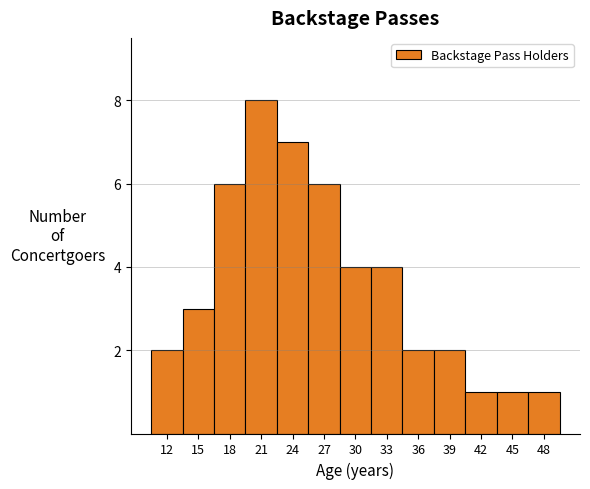

What is the height of the bar covering 37.5 to 40.5 on the x-axis? The values are not printed on the chart, so give them approximately, as read against the axis.

2